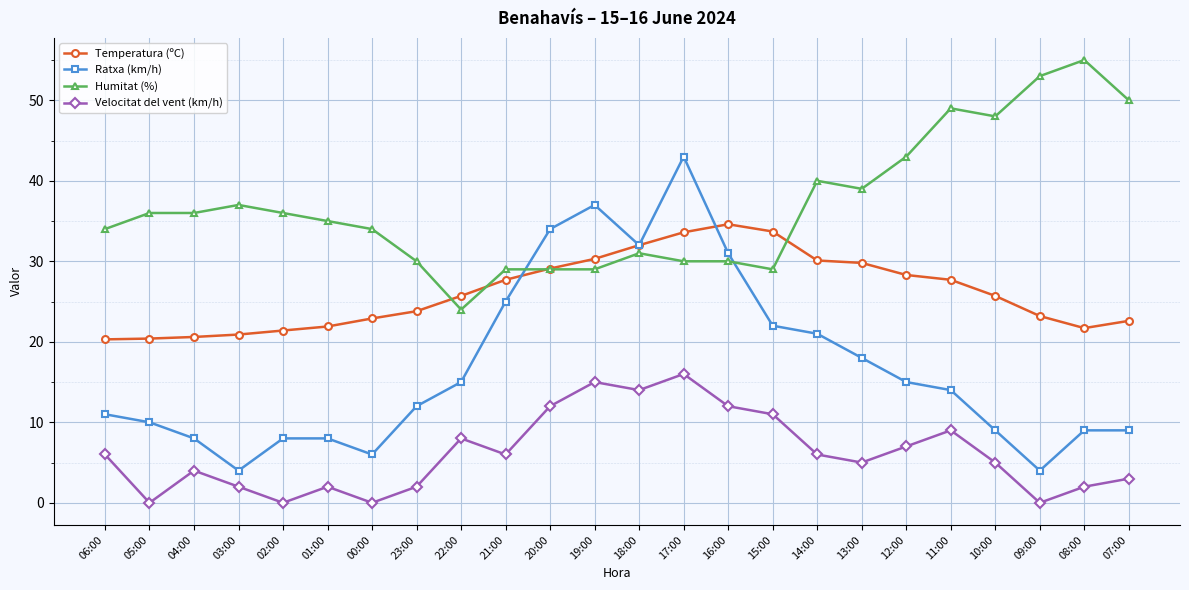

Which series has the largest total across all categories?

Humitat (%)